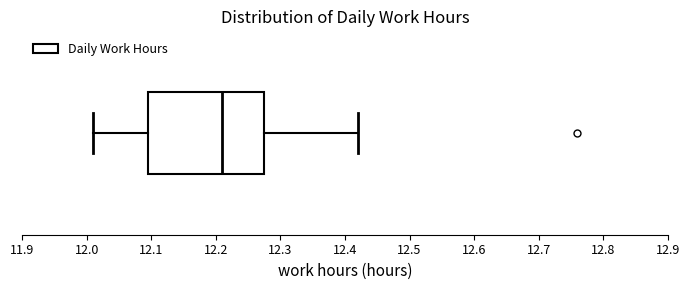

Read this box plot against the x-axis: the position of the median line, the range covered by the box, and the ends of both whiskers. The values are not printed on the chart, so give them approximately, as read against the axis.

median 12.21, box 12.10 to 12.28, whiskers 12.01 to 12.42